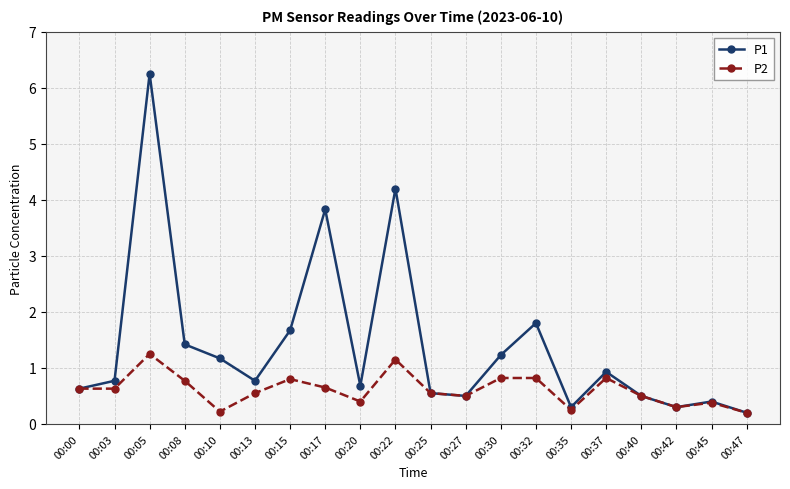

At which category is the sum across all series the highest?

00:05